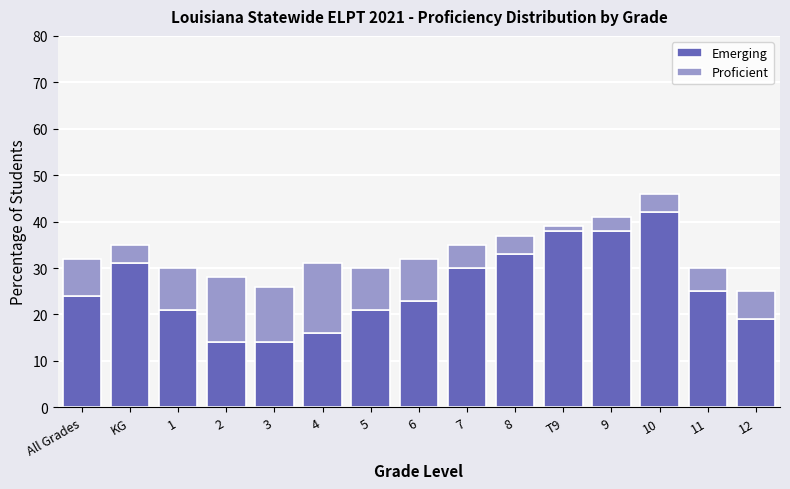

Reading left to right, transcribe the values for Emerging.

All Grades=24	KG=31	1=21	2=14	3=14	4=16	5=21	6=23	7=30	8=33	T9=38	9=38	10=42	11=25	12=19